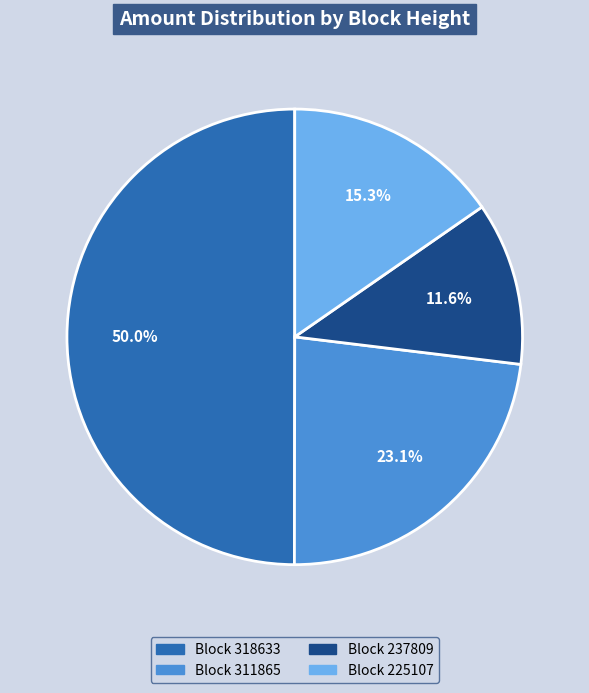

What is the largest slice in the pie chart?

Block 318633